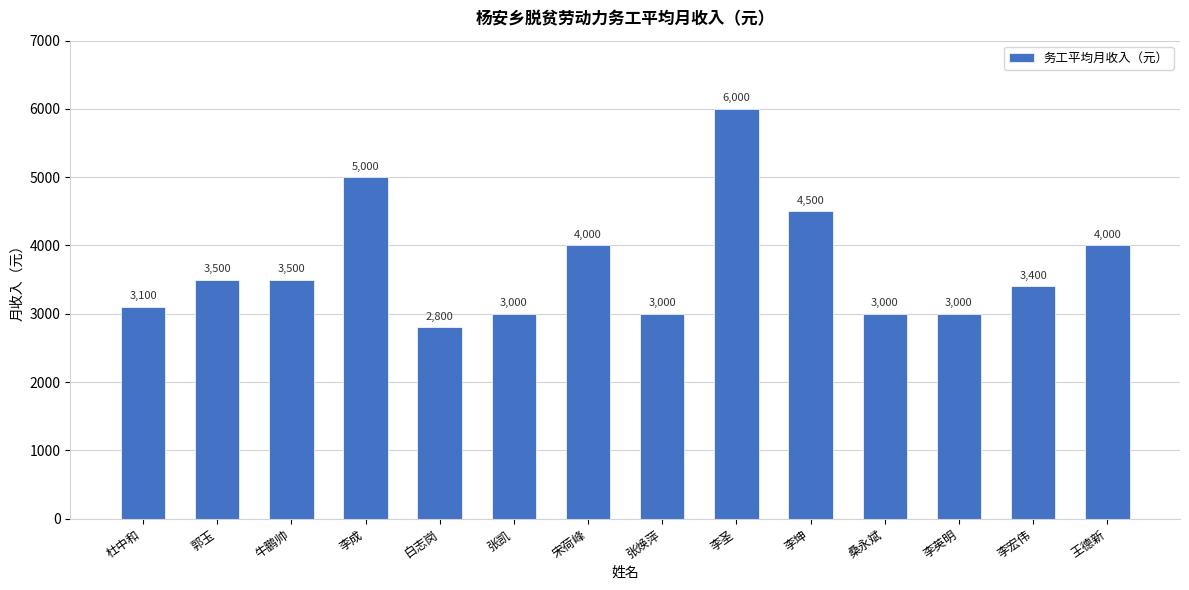

Reading left to right, what are all the values shown in this chart?

3100	3500	3500	5000	2800	3000	4000	3000	6000	4500	3000	3000	3400	4000